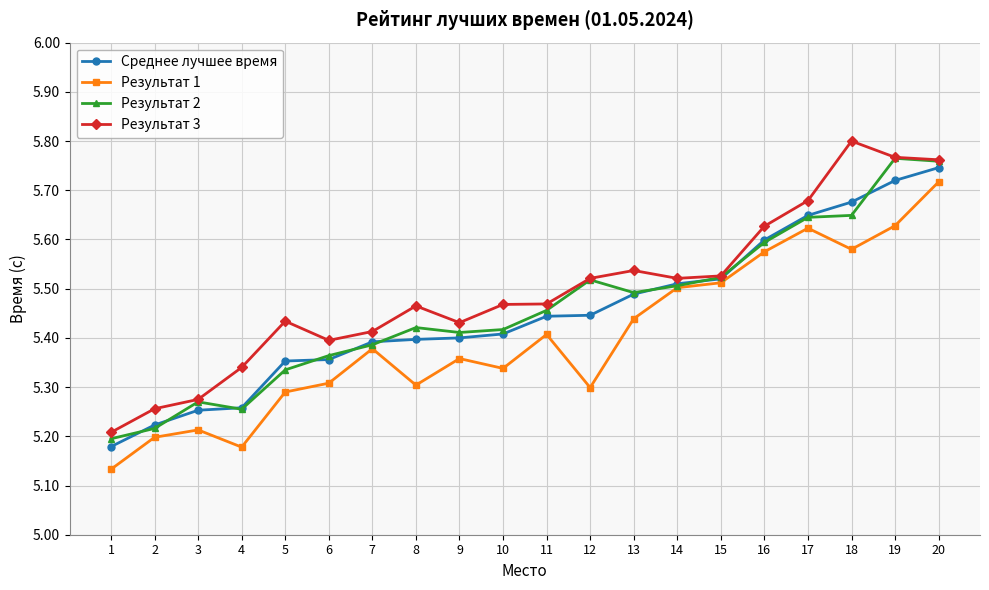

How many Результат 1 values are between 5 and 6?

20